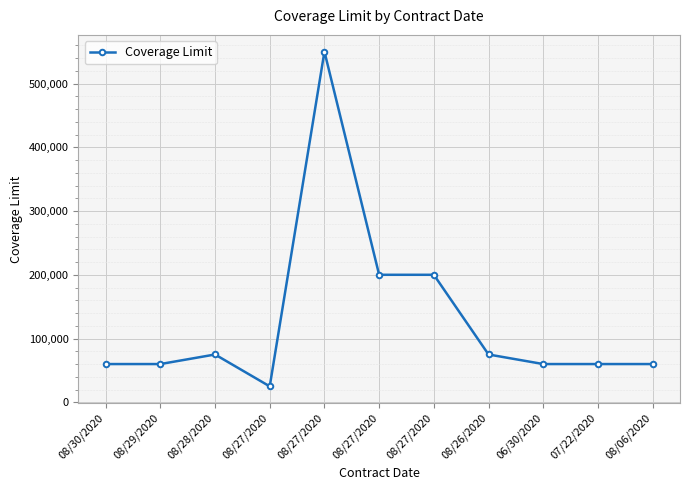

How many data points does each series have?

11